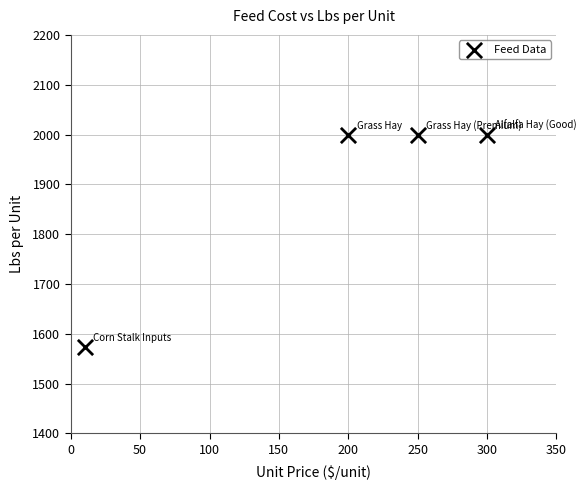

What is the range of Y values (max minus min)?

426.5